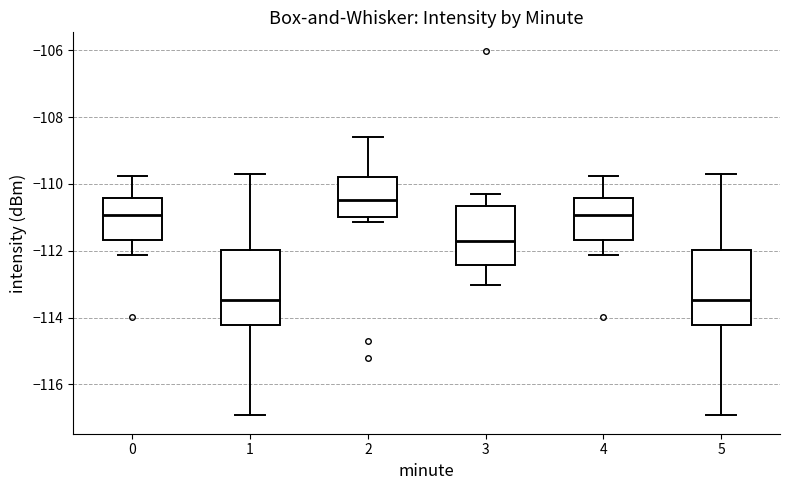

Reading left to right, read every box against the y-axis: the position of its median line, the range the box covers, and the ends of its whiskers. The values are not printed on the chart, so give them approximately, as read against the axis.

0: median -111.0, box -111.6 to -110.4, whiskers -112.2 to -109.8
1: median -113.4, box -114.2 to -112.0, whiskers -117.0 to -109.6
2: median -110.4, box -111.0 to -109.8, whiskers -111.2 to -108.6
3: median -111.6, box -112.4 to -110.6, whiskers -113.0 to -110.2
4: median -111.0, box -111.6 to -110.4, whiskers -112.2 to -109.8
5: median -113.4, box -114.2 to -112.0, whiskers -117.0 to -109.6